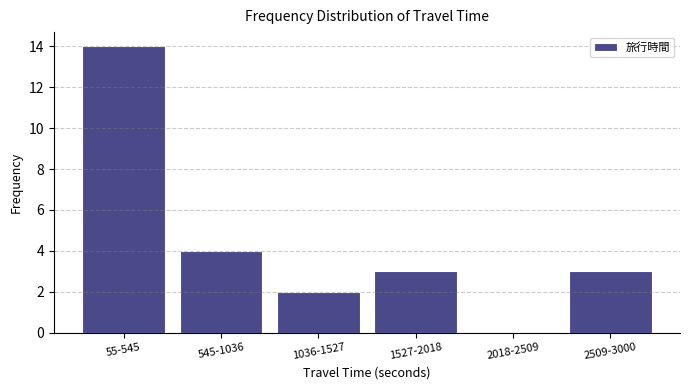

Reading left to right, extract all data points from this chart.

55-545=14	545-1036=4	1036-1527=2	1527-2018=3	2018-2509=0	2509-3000=3